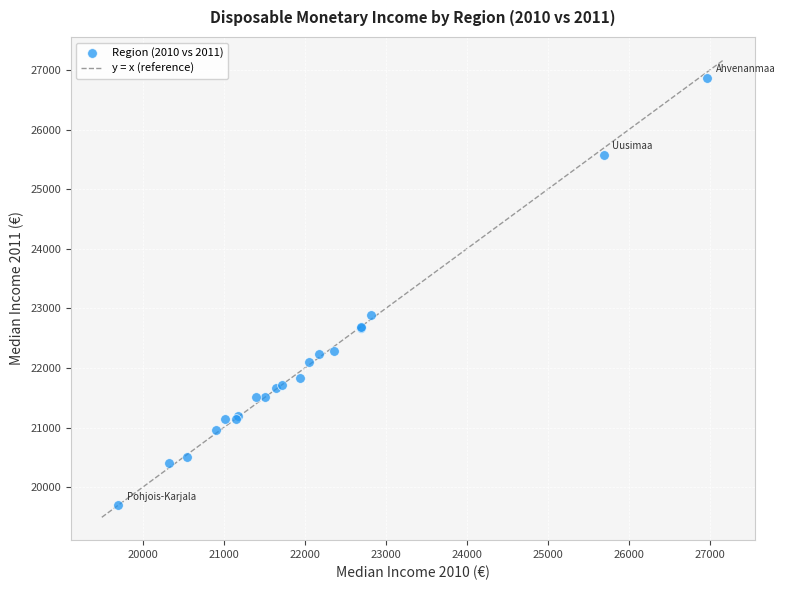

What Y value in the scatter plot is closest to 23284?

22888